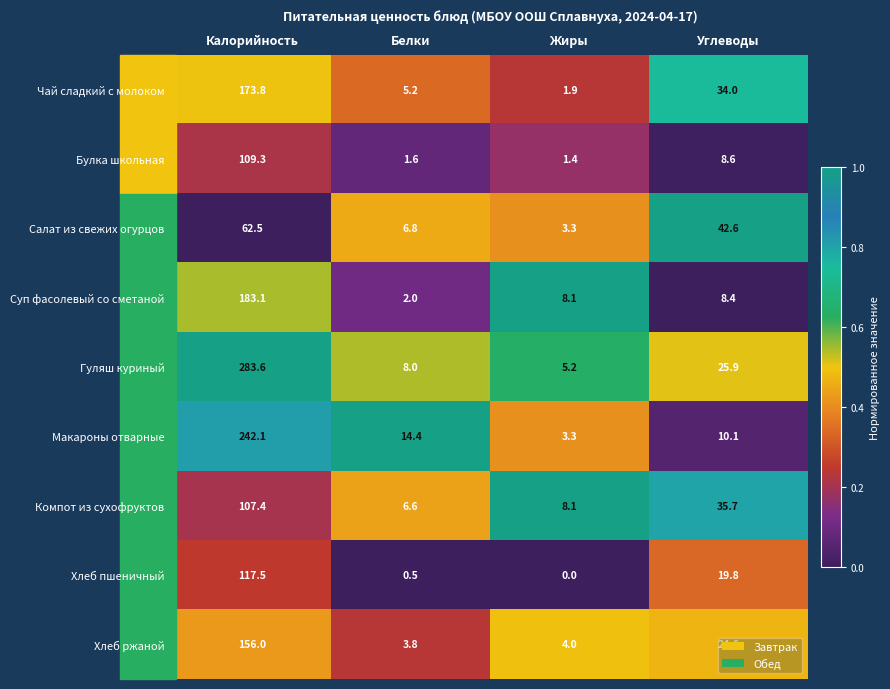

What is the sum of the Компот из сухофруктов values at Жиры and Калорийность?

115.5